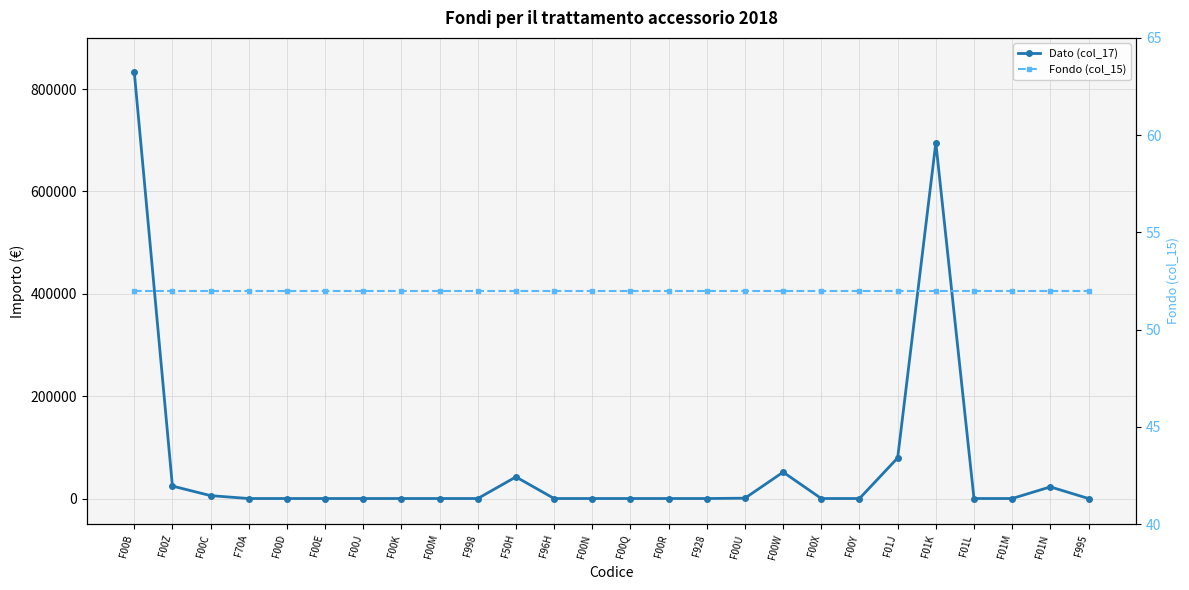

How many values in Dato (col_17) are above zero?

9